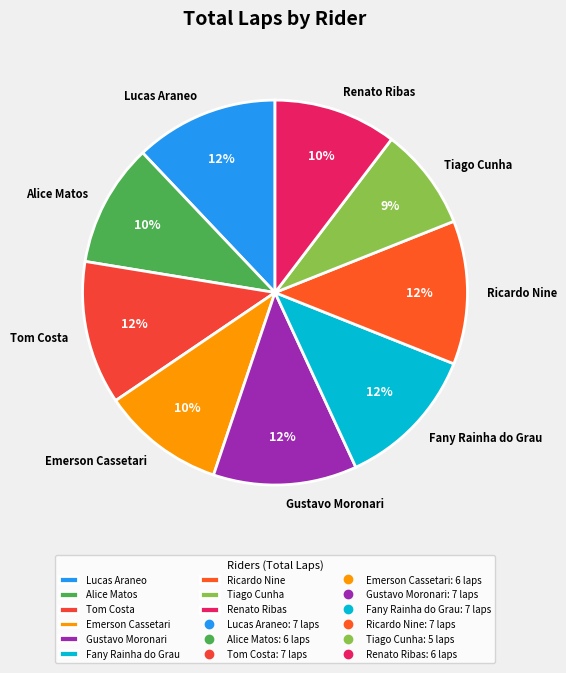

Is the sum of Tiago Cunha and Emerson Cassetari greater than half?

No